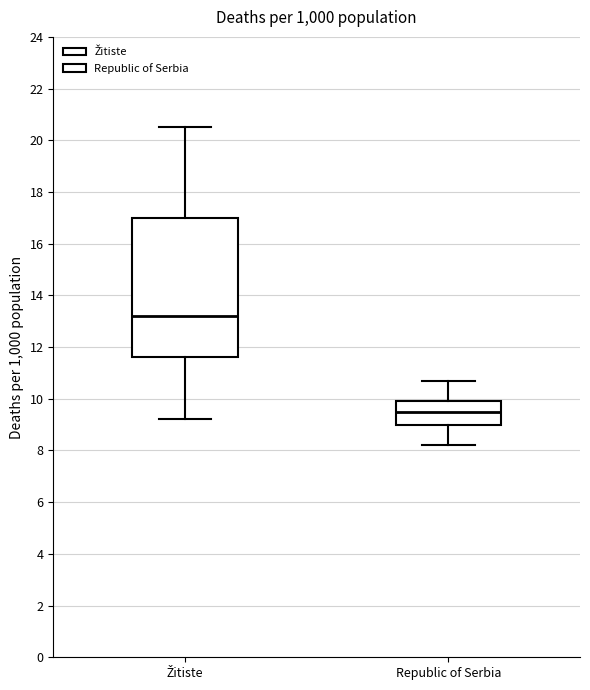

Which box's median line is the lowest?

Republic of Serbia